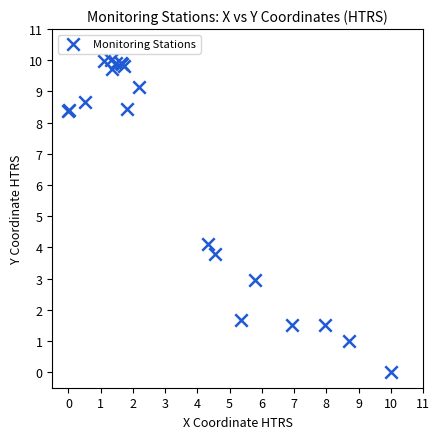

What Y value in the scatter plot is closest to 5?

4.1